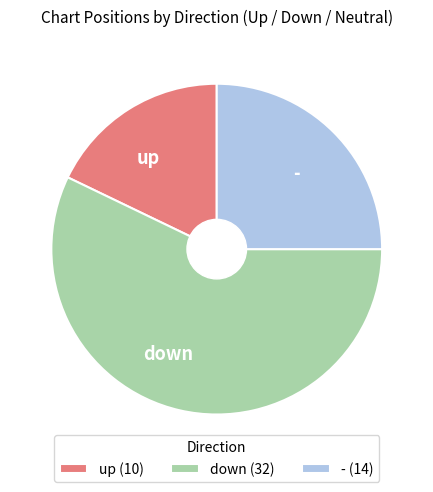

Is it true that up is 18% of the pie?

True